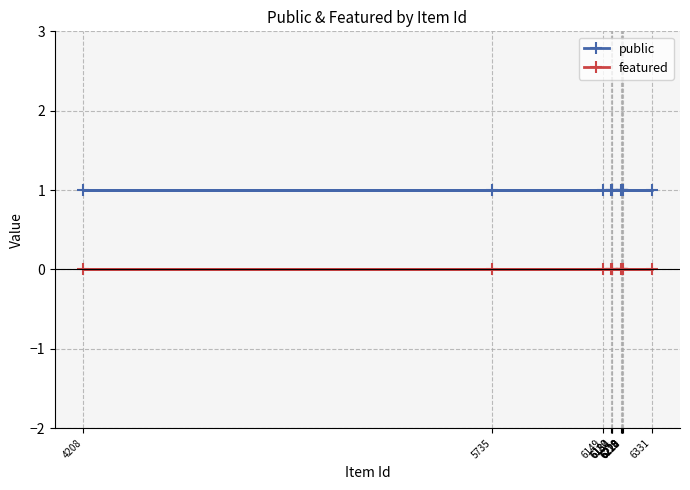

Which has a higher value, 5735 or 6331?

5735